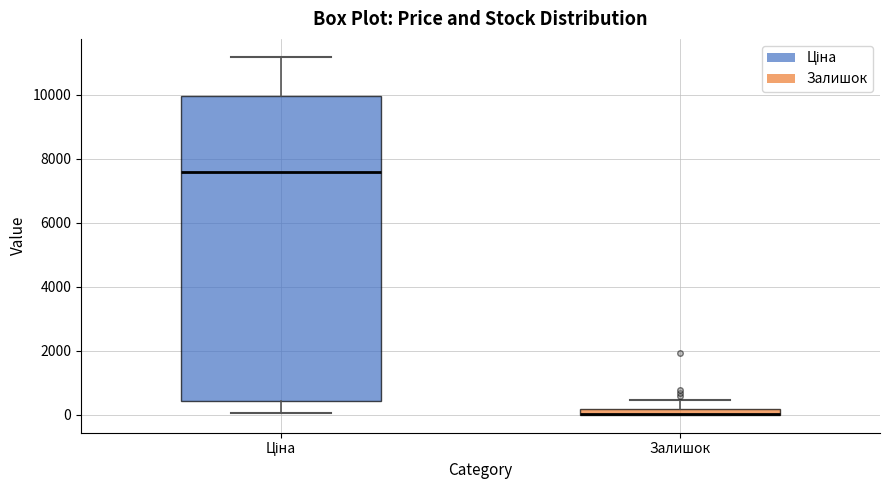

Which box is the tallest, from its lower edge to its upper edge?

Ціна